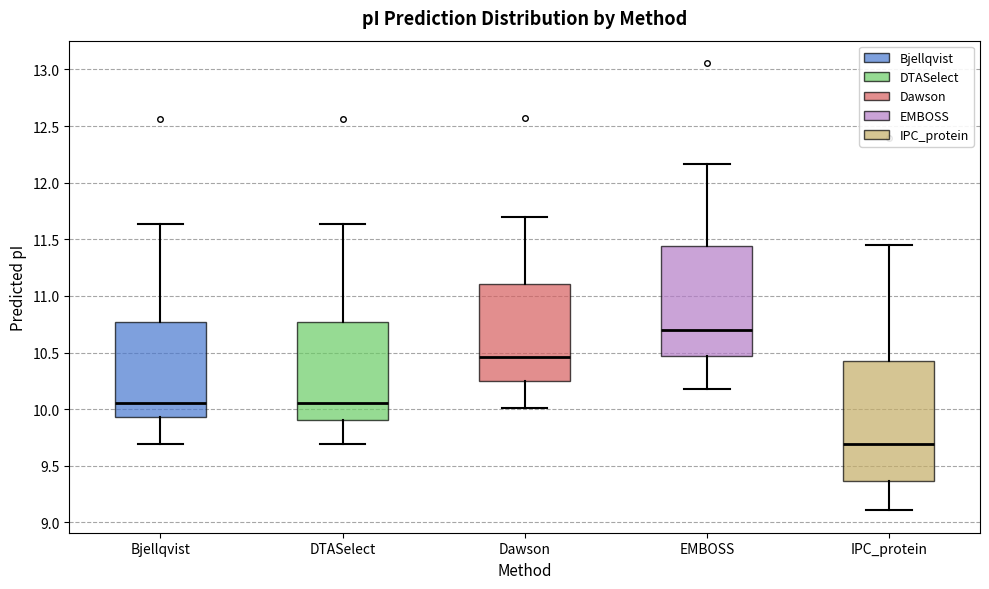

Where does the lower whisker of the box for EMBOSS end on the y-axis? The values are not printed on the chart, so give them approximately, as read against the axis.

10.20